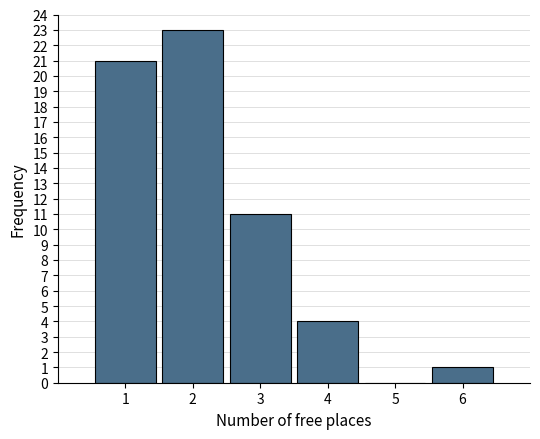

How tall is the bar that spans 3.5 to 4.5 on the x-axis? The values are not printed on the chart, so give them approximately, as read against the axis.

4